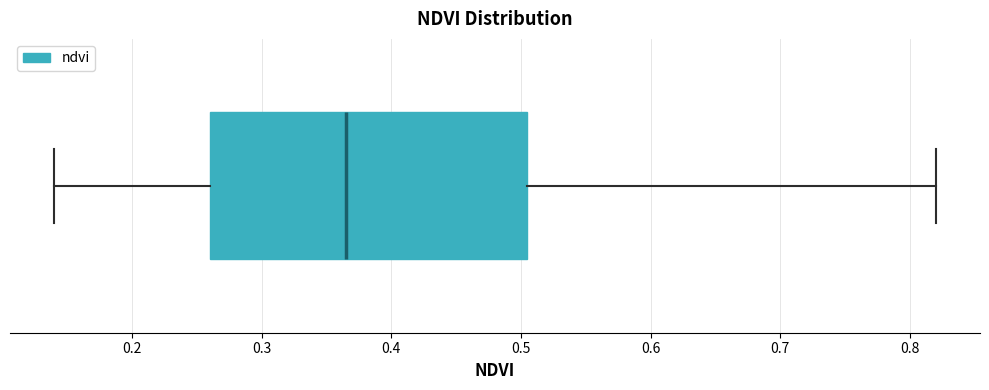

Transcribe this box plot: give where the median line is, the range the box spans, and where the two whiskers end, as read against the x-axis. The values are not printed on the chart, so give them approximately, as read against the axis.

median 0.37, box 0.26 to 0.51, whiskers 0.14 to 0.82